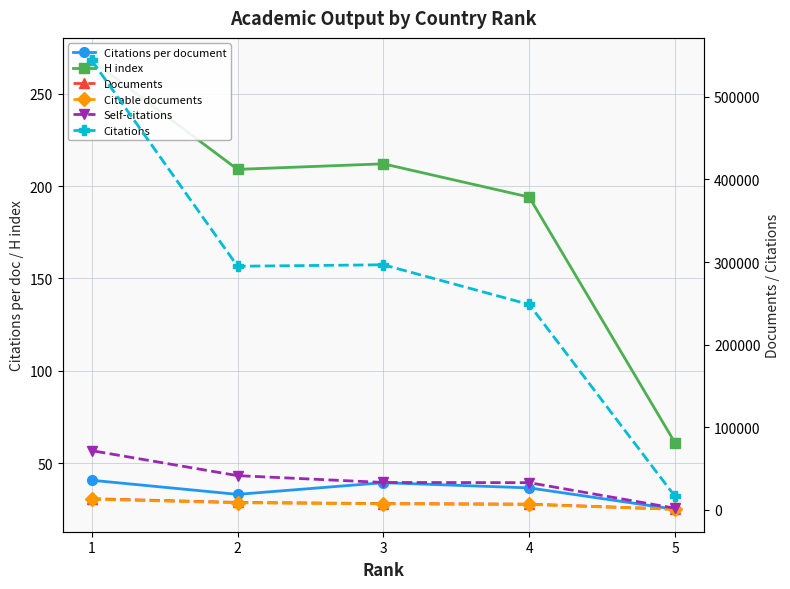

The Citations per document series shows 13.7 at 3. True or false?

False